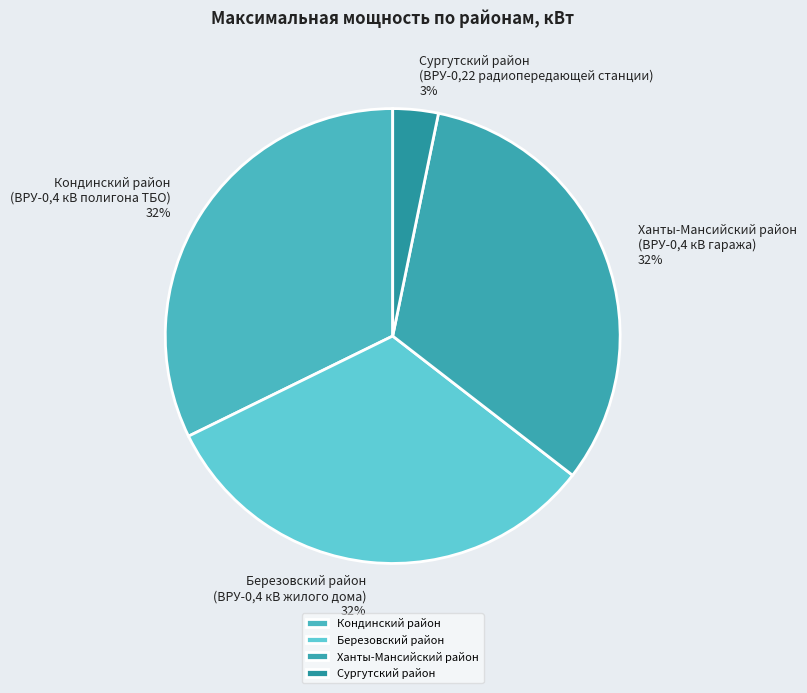

Count the number of slices in the pie.

4